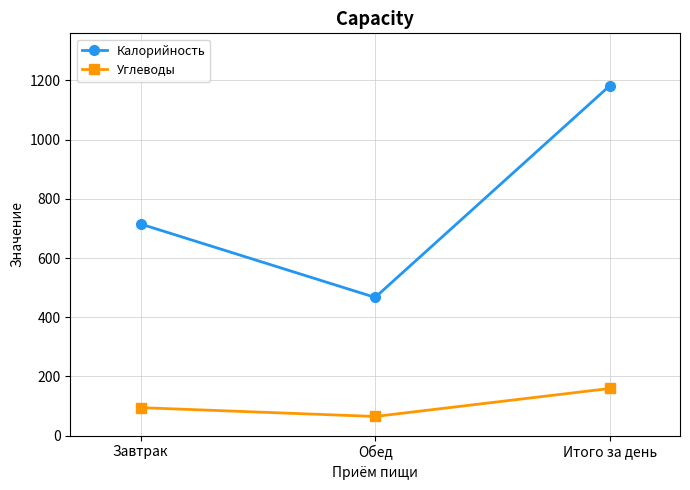

The value of Углеводы at Итого за день is 252.7. True or false?

False